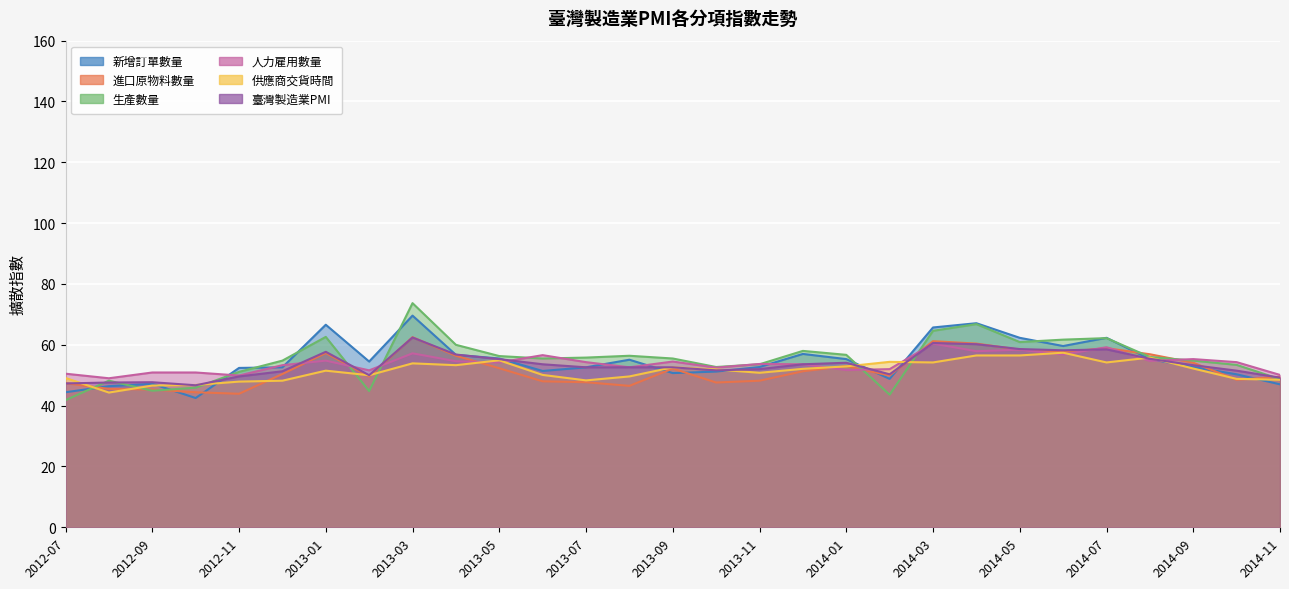

Between 2013-06 and 2012-07, which is larger?

2013-06